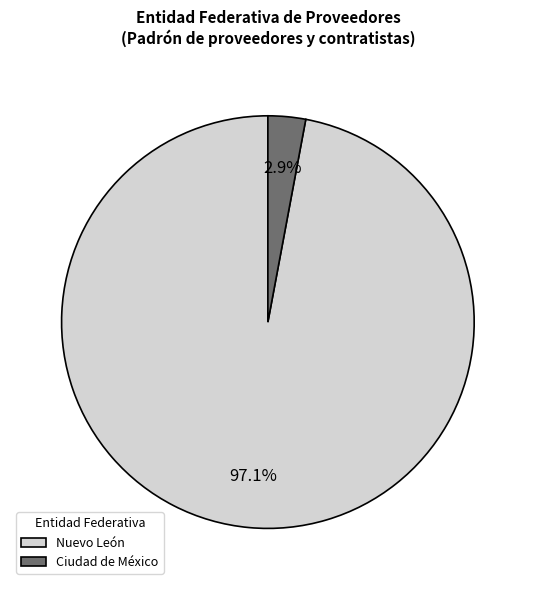

Rank the categories by value from highest to lowest.

Nuevo León, Ciudad de México